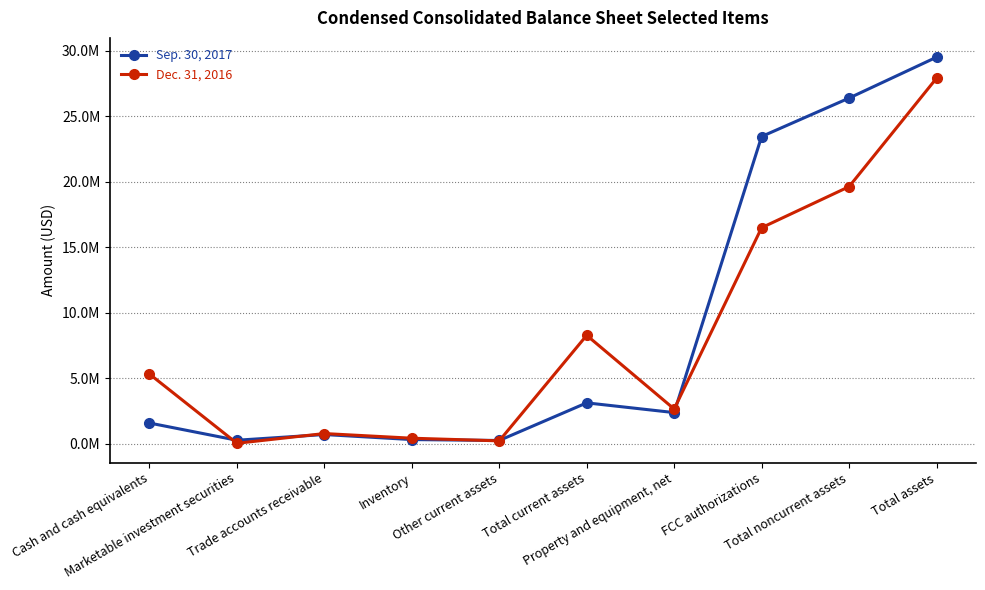

True or false: Sep. 30, 2017 has more than 2 points higher than both neighbors.

False